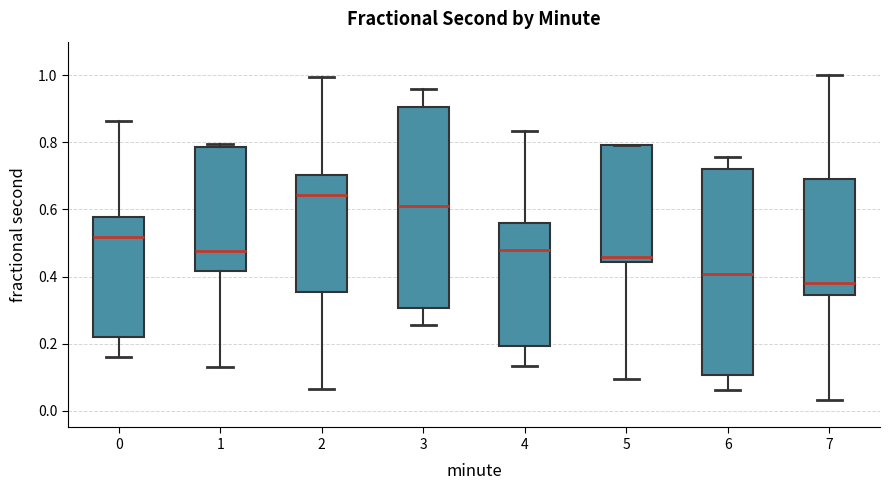

Which box has the lowest median line?

7